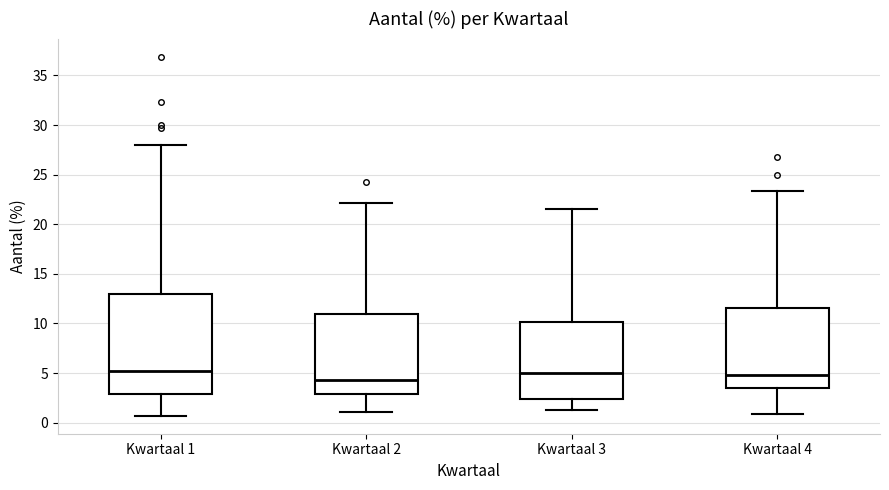

Reading left to right, read every box against the y-axis: the position of its median line, the range the box covers, and the ends of its whiskers. The values are not printed on the chart, so give them approximately, as read against the axis.

Kwartaal 1: median 5.0, box 3.0 to 13.0, whiskers 0.5 to 28.0
Kwartaal 2: median 4.5, box 3.0 to 11.0, whiskers 1.0 to 22.0
Kwartaal 3: median 5.0, box 2.5 to 10.0, whiskers 1.5 to 21.5
Kwartaal 4: median 5.0, box 3.5 to 11.5, whiskers 1.0 to 23.5